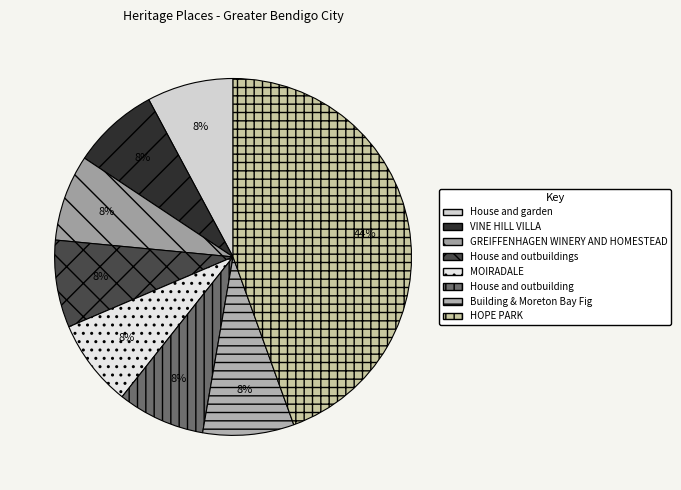

Is there a majority slice in this chart?

No